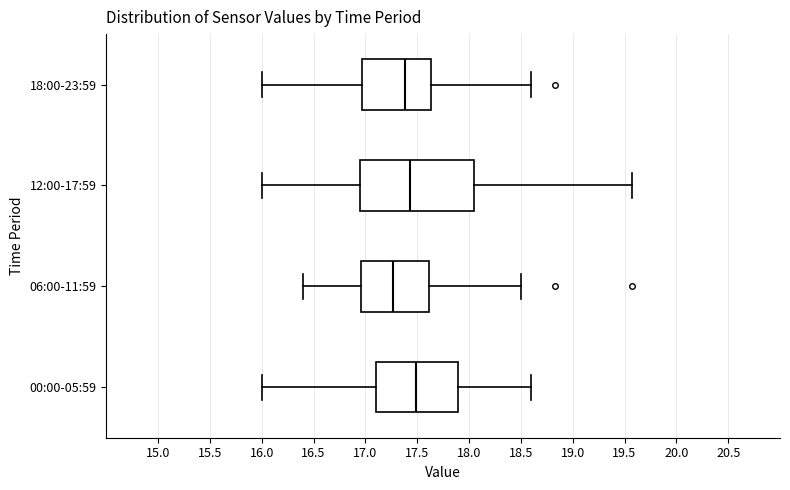

Comparing the boxes themselves (not the whiskers), which one is the widest?

12:00-17:59